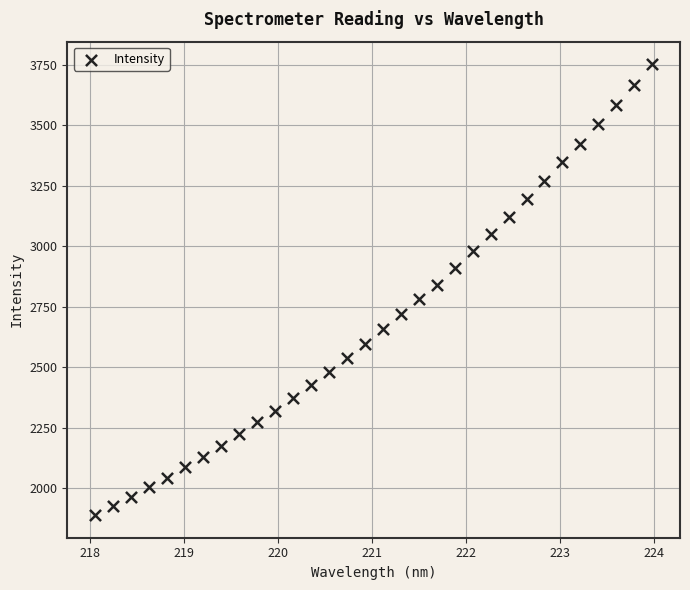

What is the range of X values (max minus min)?

5.9